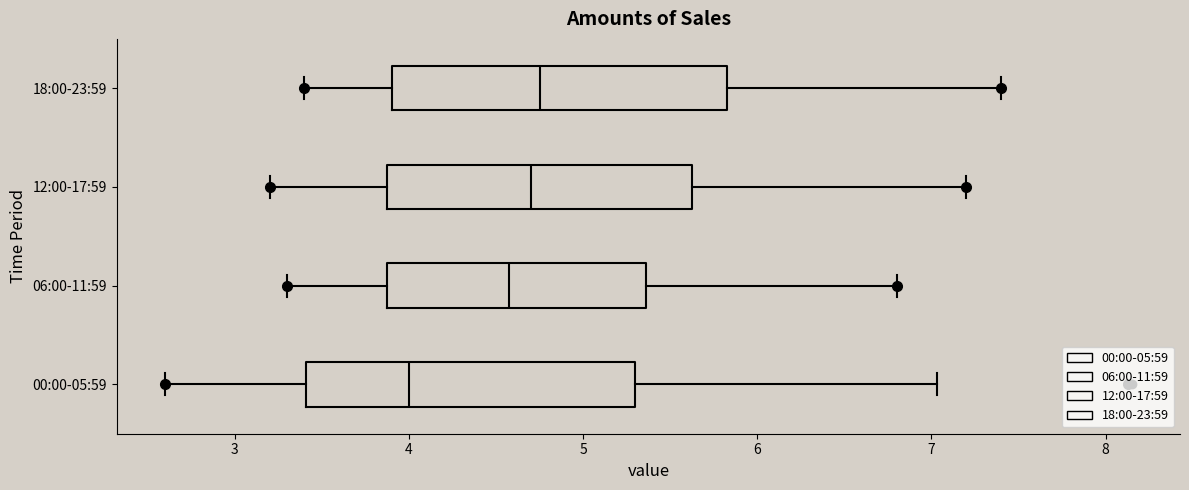

Reading bottom to top, read every box against the x-axis: the position of its median line, the range the box covers, and the ends of its whiskers. The values are not printed on the chart, so give them approximately, as read against the axis.

00:00-05:59: median 4.0, box 3.4 to 5.3, whiskers 2.6 to 7.0
06:00-11:59: median 4.6, box 3.9 to 5.4, whiskers 3.3 to 6.8
12:00-17:59: median 4.7, box 3.9 to 5.6, whiskers 3.2 to 7.2
18:00-23:59: median 4.8, box 3.9 to 5.8, whiskers 3.4 to 7.4